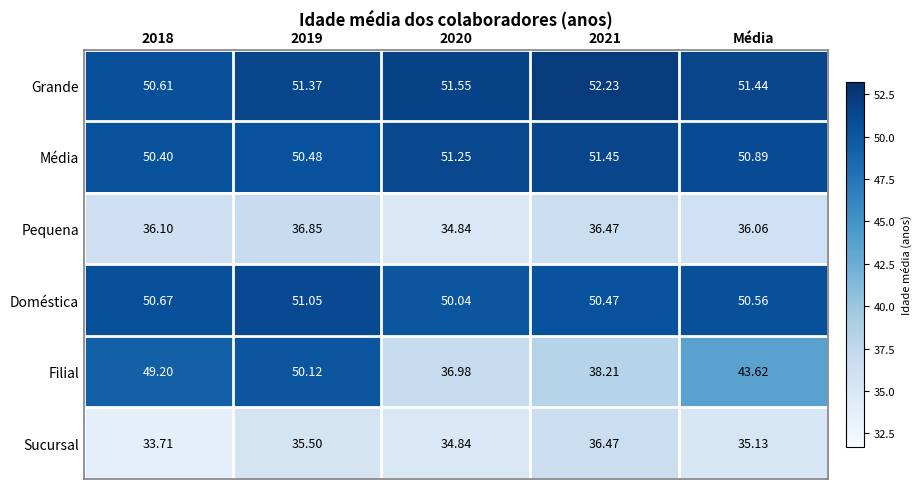

Which series has the largest range (max minus min)?

Filial